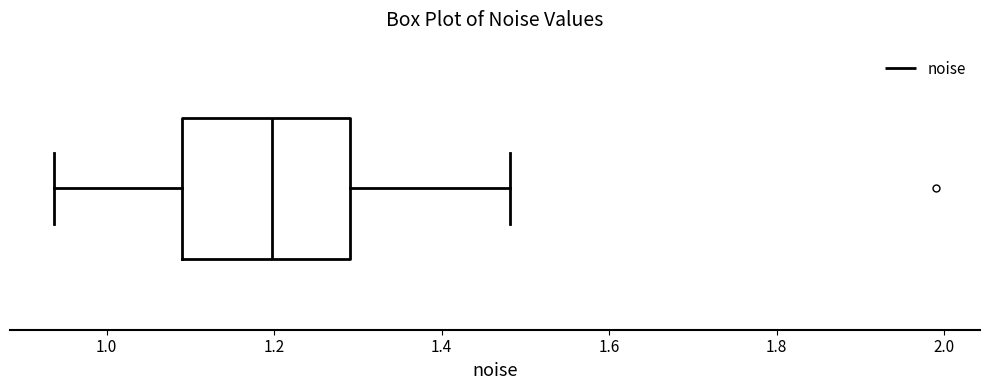

Read this box plot against the x-axis: the position of the median line, the range covered by the box, and the ends of both whiskers. The values are not printed on the chart, so give them approximately, as read against the axis.

median 1.20, box 1.10 to 1.30, whiskers 0.94 to 1.48